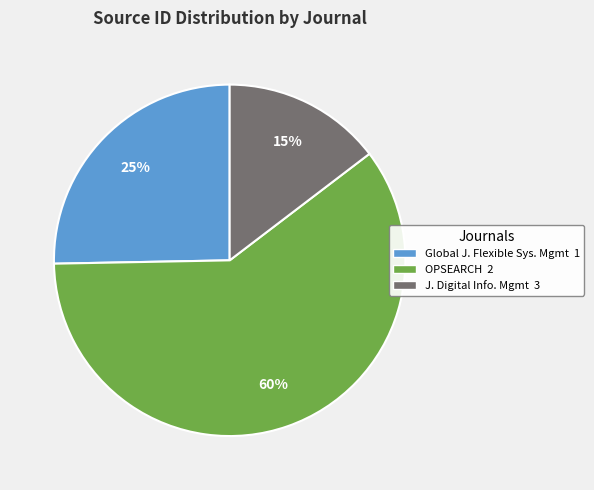

Do OPSEARCH 2 and Global J. Flexible Sys. Mgmt 1 together represent more than half of the pie?

Yes